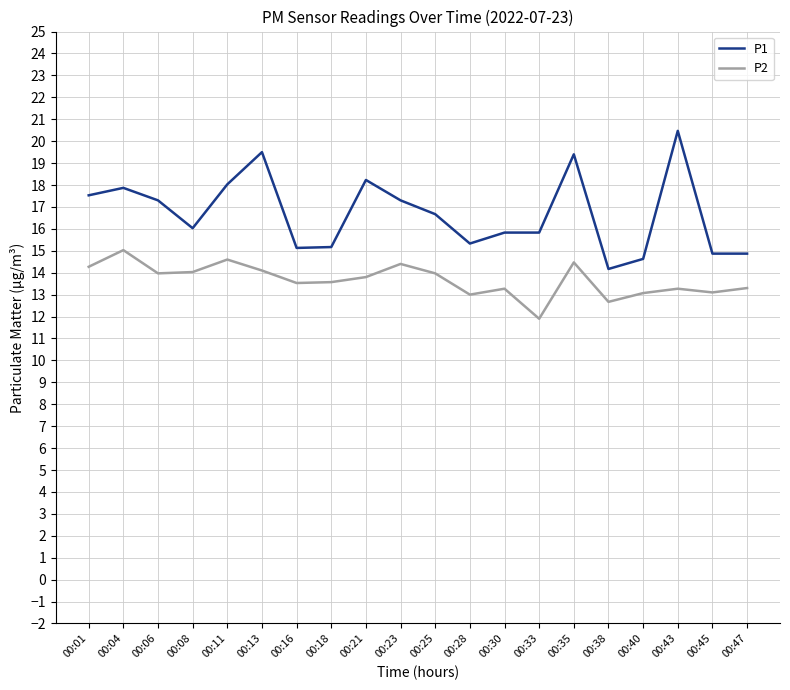

Read the P2 value at 00:08.

14.0